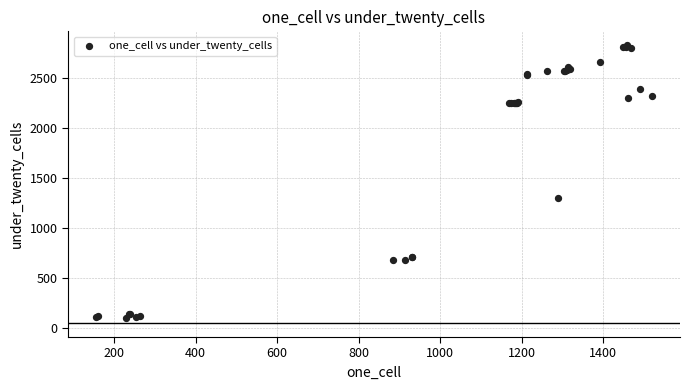

What Y value in the scatter plot is closest to 1460?

1300